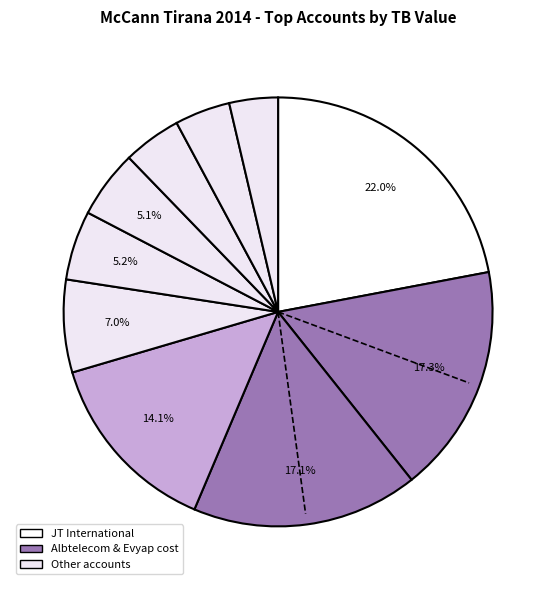

How many segments does this pie chart have?

10